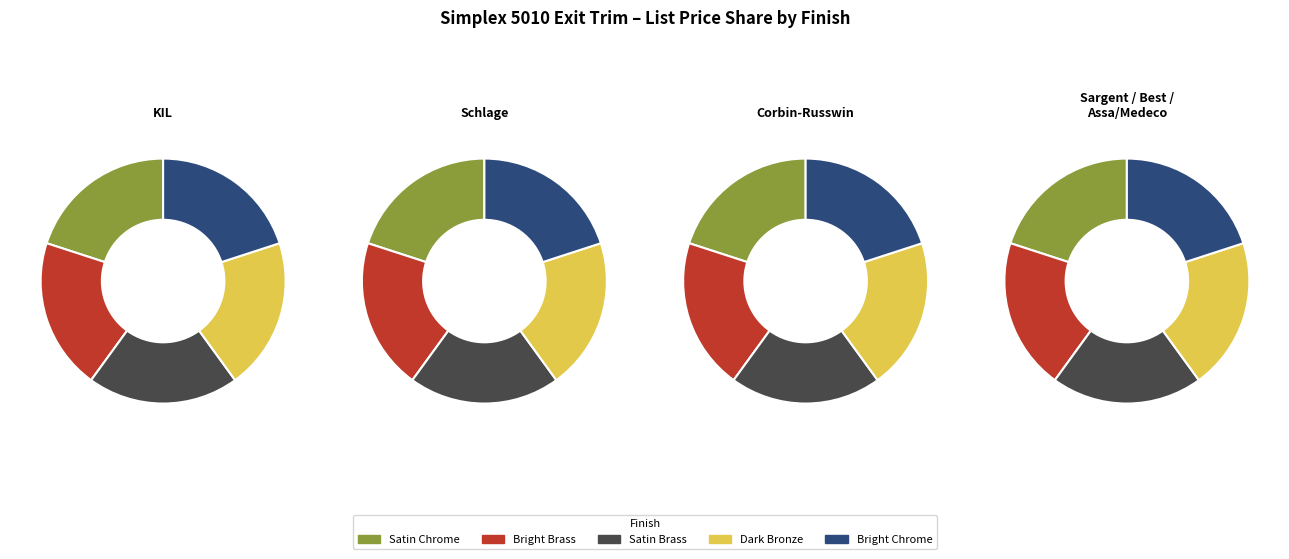

Which slice is the smallest?

Satin Chrome